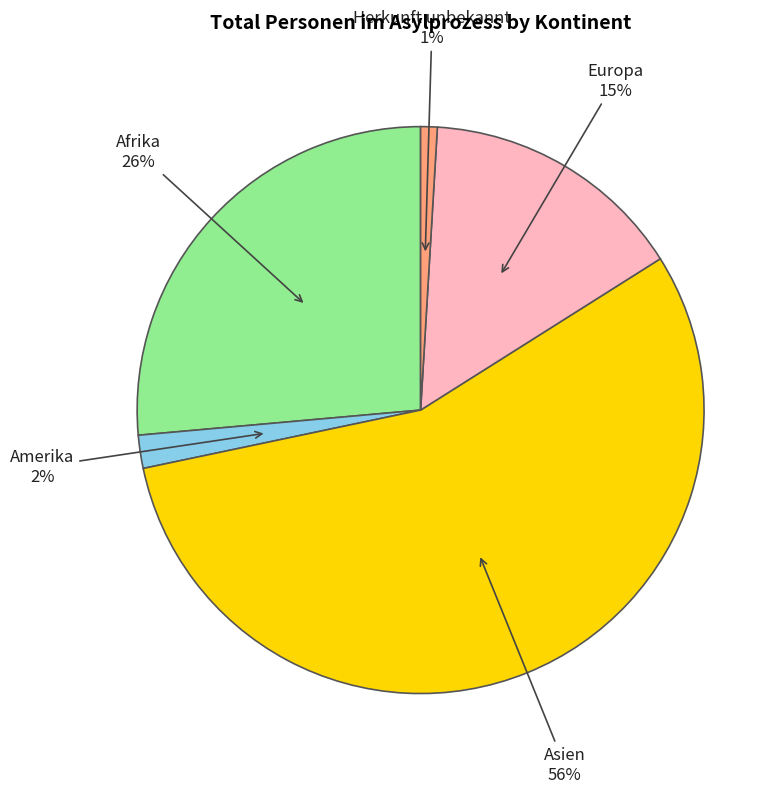

Rank the categories by value from lowest to highest.

Herkunft unbekannt, Amerika, Europa, Afrika, Asien